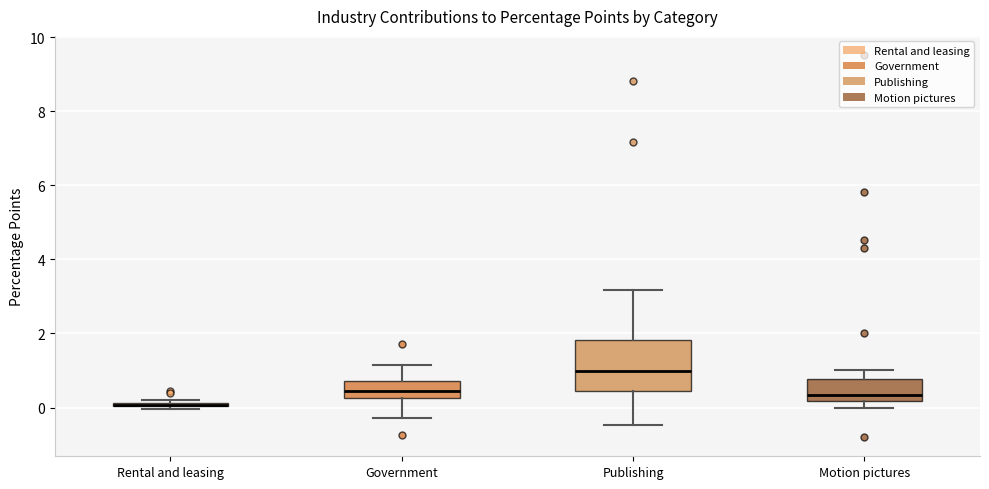

Where is the lower edge of the box for Government on the y-axis? The values are not printed on the chart, so give them approximately, as read against the axis.

0.2